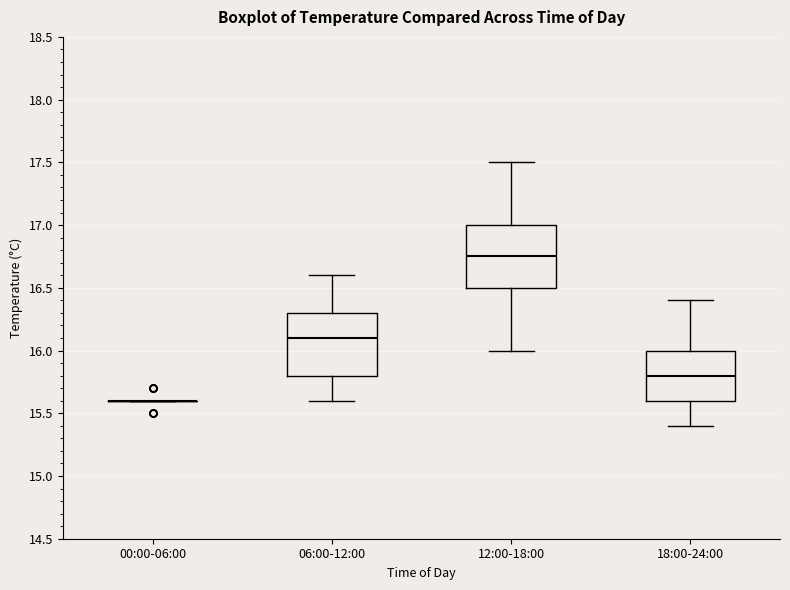

Reading left to right, transcribe this box plot: for each box, give where its median line is, the range the box spans, and where its two whiskers end, as read against the y-axis. The values are not printed on the chart, so give them approximately, as read against the axis.

00:00-06:00: box collapsed to a line at 15.60, whiskers 15.60 to 15.60
06:00-12:00: median 16.10, box 15.80 to 16.30, whiskers 15.60 to 16.60
12:00-18:00: median 16.75, box 16.50 to 17.00, whiskers 16.00 to 17.50
18:00-24:00: median 15.80, box 15.60 to 16.00, whiskers 15.40 to 16.40